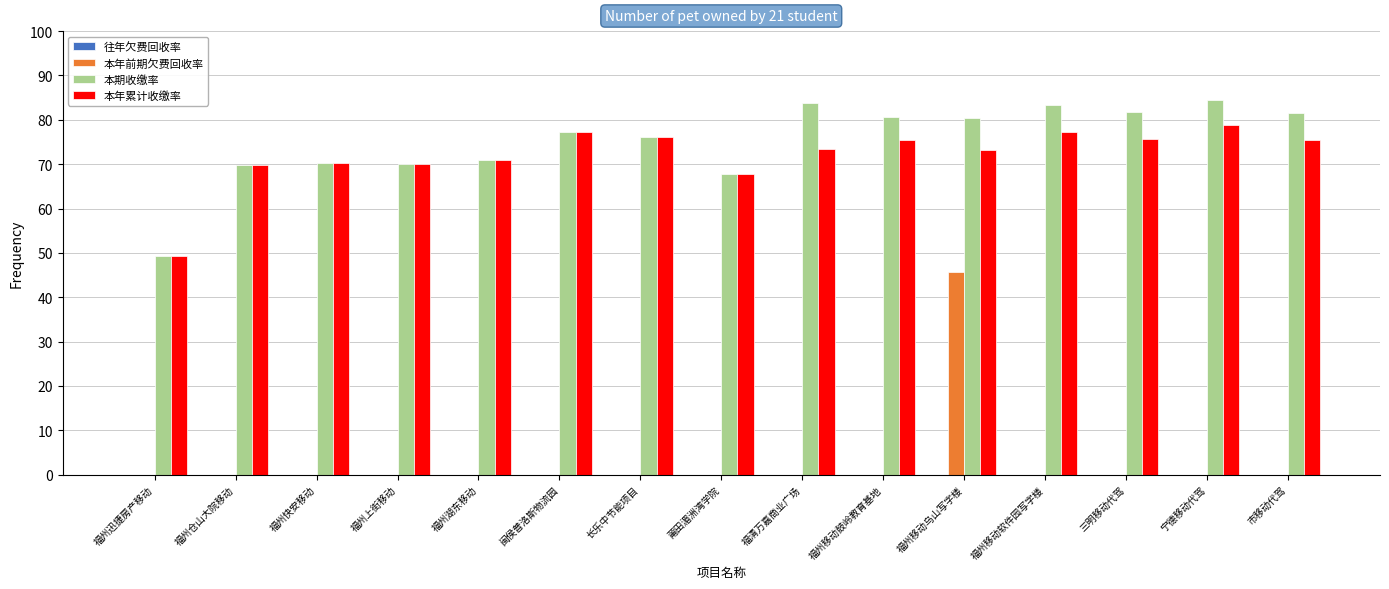

The 本年前期欠费回收率 series shows 0.0 at 福州移动软件园写字楼. True or false?

True